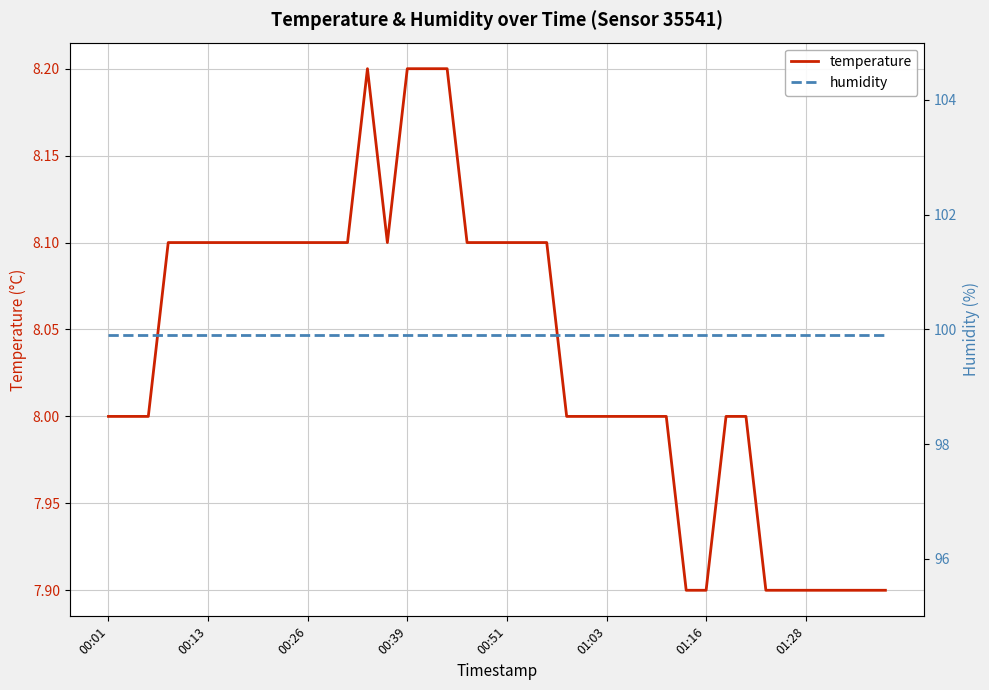

True or false: humidity has more than 2 points higher than both neighbors.

False